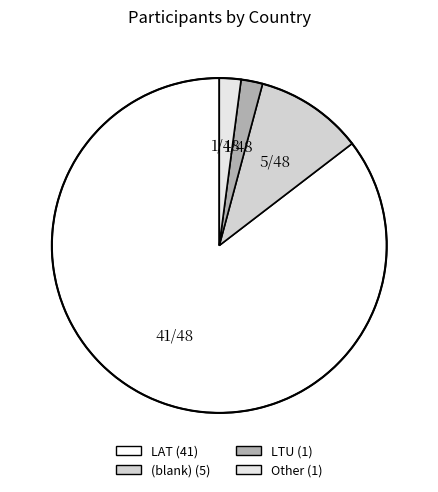

Count the number of slices in the pie.

4